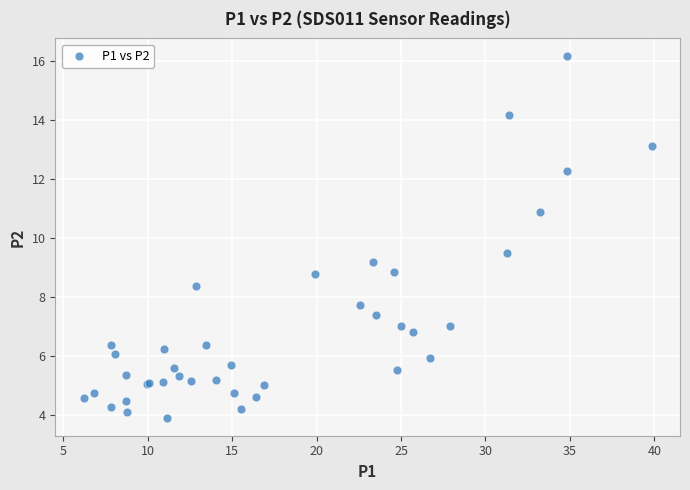

What Y value in the scatter plot is closest to 10?

9.5